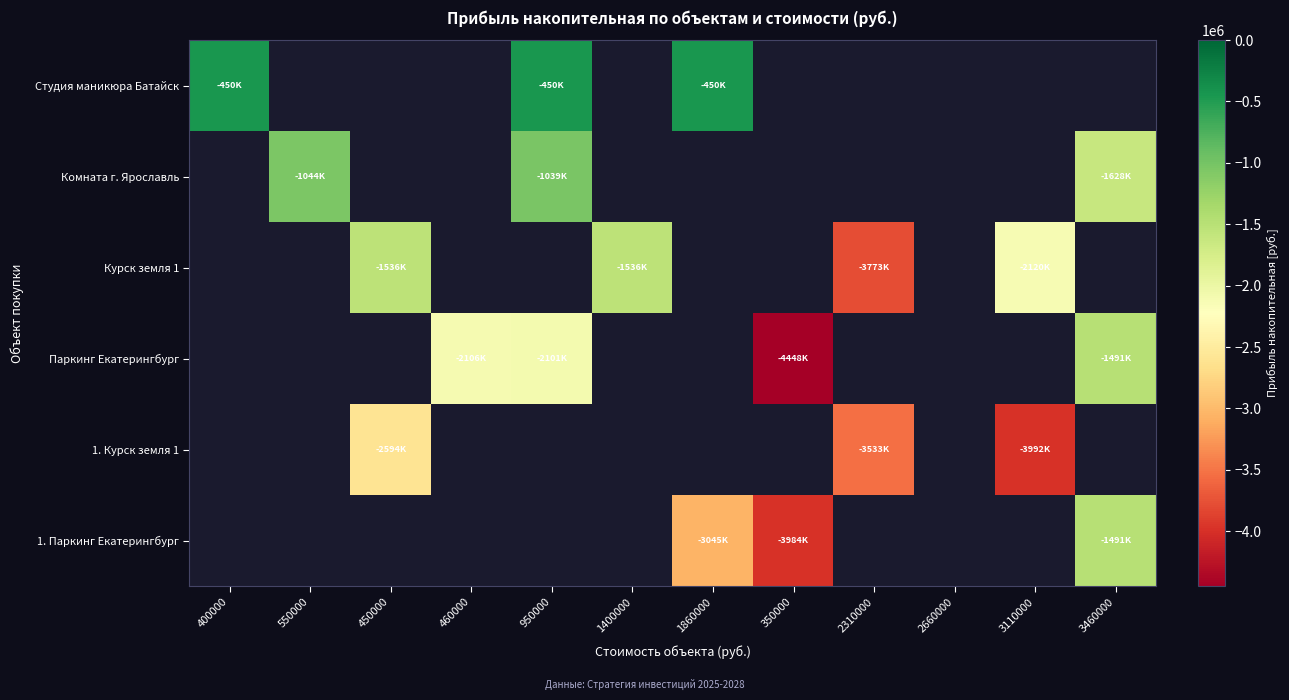

The value of Студия маникюра Батайск at 1860000 is -450000.0. True or false?

True